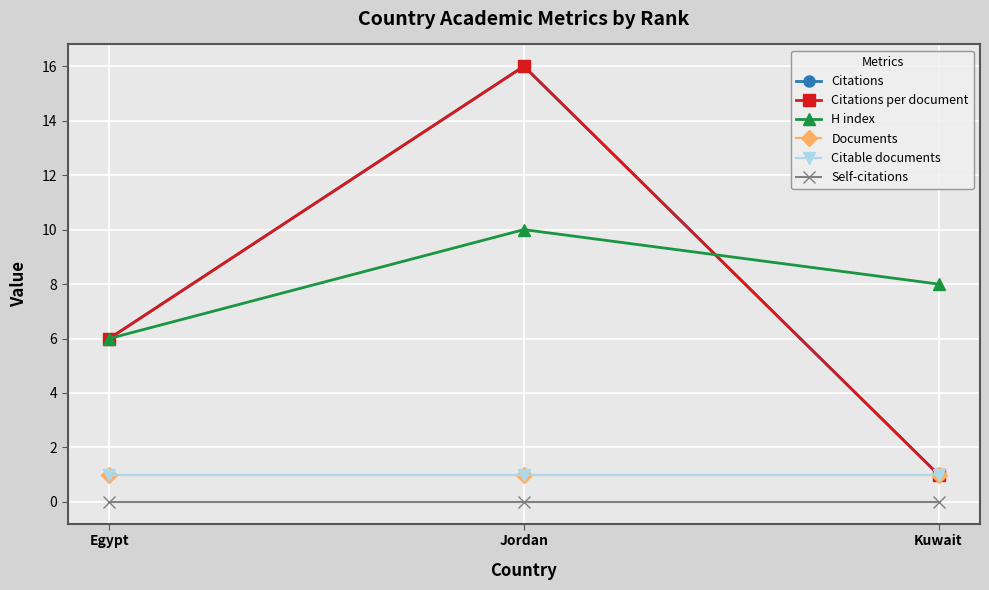

Reading left to right, what are all the values shown in this chart?

Citations: Egypt=6	Jordan=16	Kuwait=1
Citations per document: Egypt=6	Jordan=16	Kuwait=1
H index: Egypt=6	Jordan=10	Kuwait=8
Documents: Egypt=1	Jordan=1	Kuwait=1
Citable documents: Egypt=1	Jordan=1	Kuwait=1
Self-citations: Egypt=0	Jordan=0	Kuwait=0